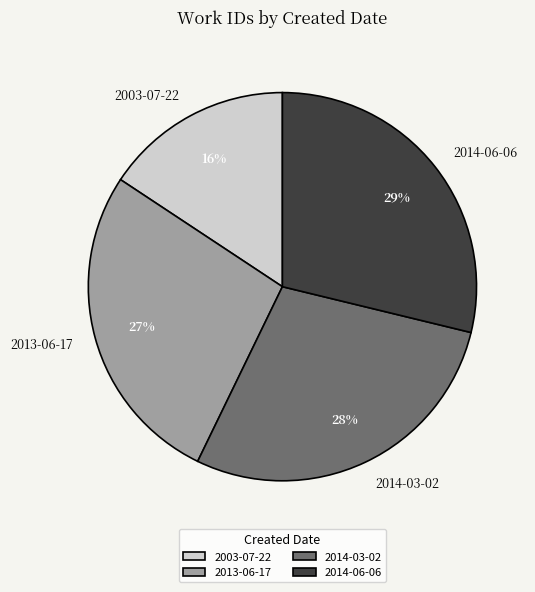

True or false: 2014-06-06 accounts for 41% of the total.

False